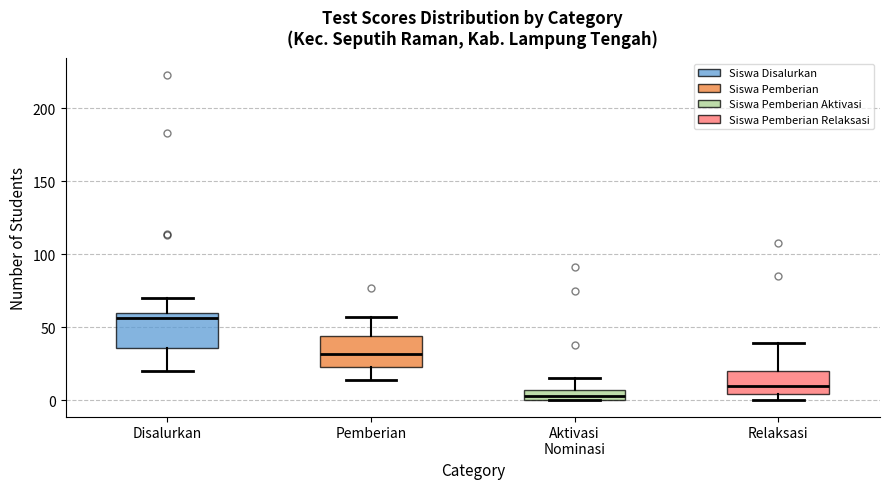

Where is the lower edge of the box for Aktivasi Nominasi on the y-axis? The values are not printed on the chart, so give them approximately, as read against the axis.

0